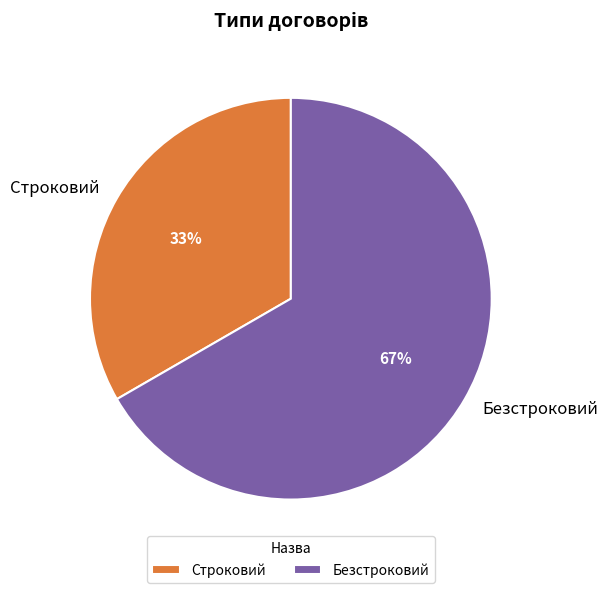

Which has a higher value, Безстроковий or Строковий?

Безстроковий